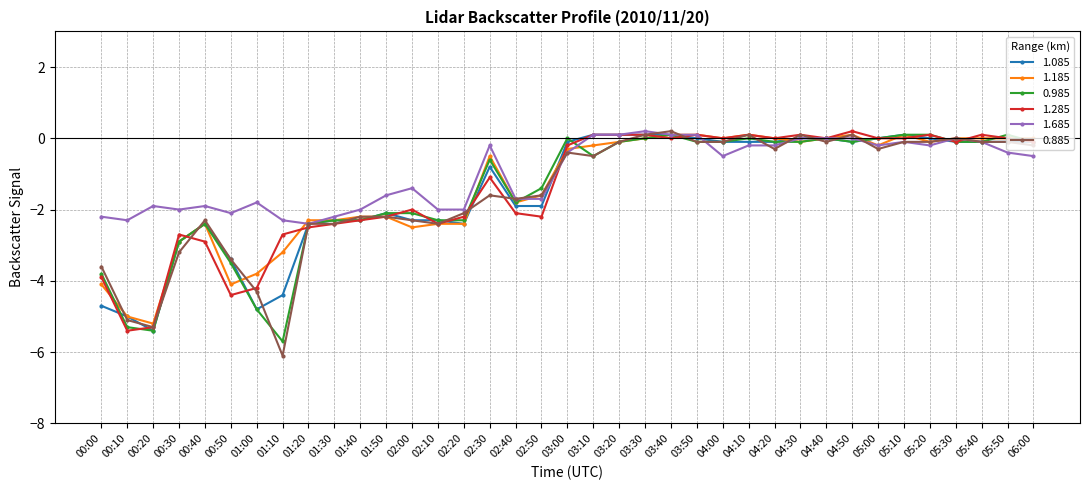

What is the minimum value for 0.985?

-5.7